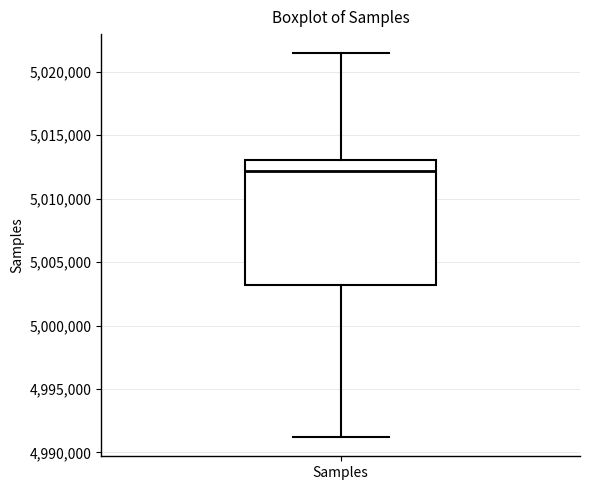

Read this box plot against the y-axis: the position of the median line, the range covered by the box, and the ends of both whiskers. The values are not printed on the chart, so give them approximately, as read against the axis.

median 5012000, box 5003000 to 5013000, whiskers 4991000 to 5021500